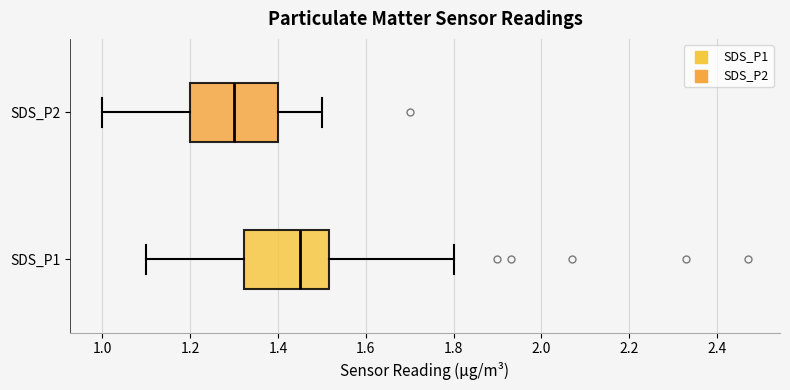

Which box's median line is the furthest to the right?

SDS_P1